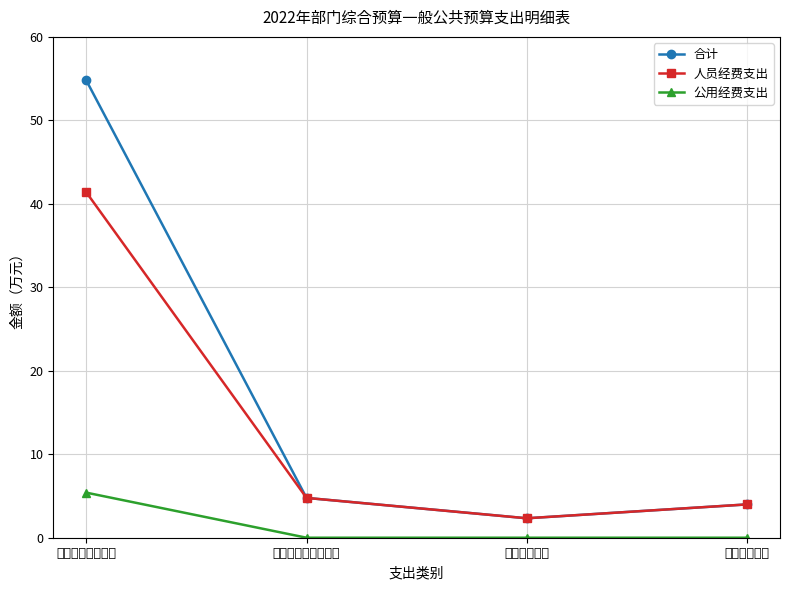

The value of 合计 at 住房保障支出 is 6.8. True or false?

False